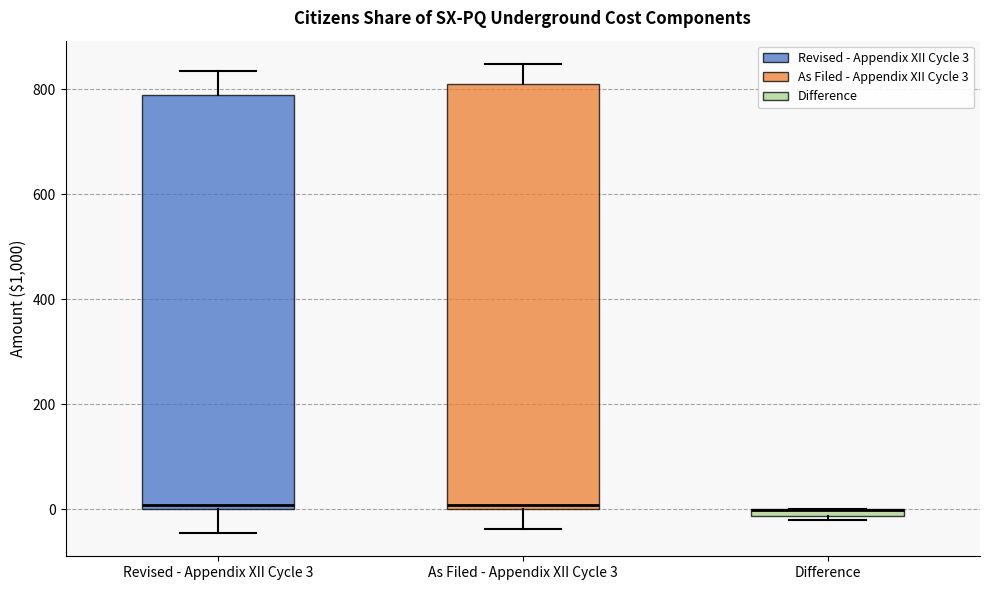

Where does the lower whisker of the box for Revised - Appendix XII Cycle 3 end on the y-axis? The values are not printed on the chart, so give them approximately, as read against the axis.

-40